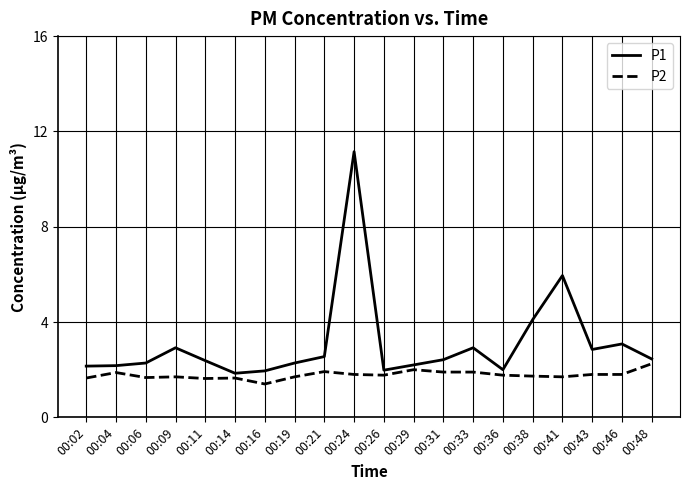

How many series are shown in this chart?

2